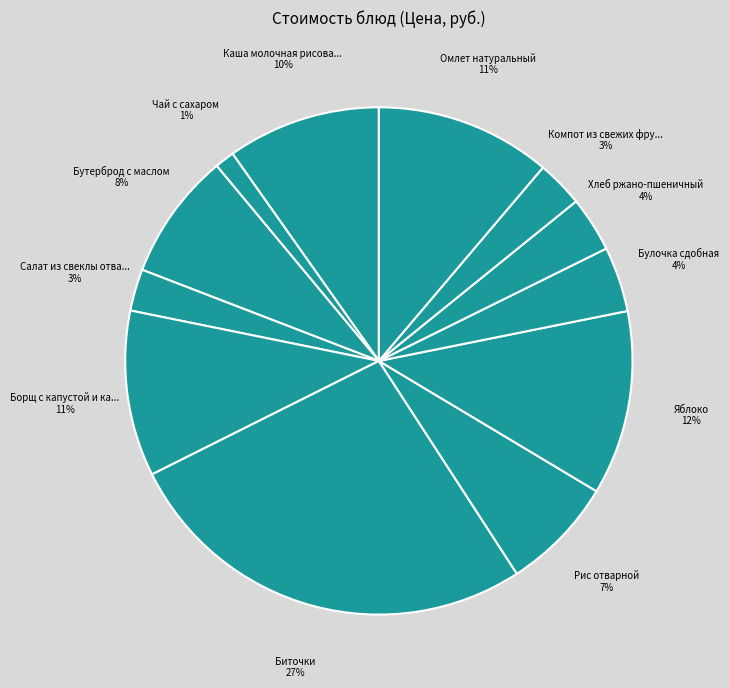

How many segments does this pie chart have?

12